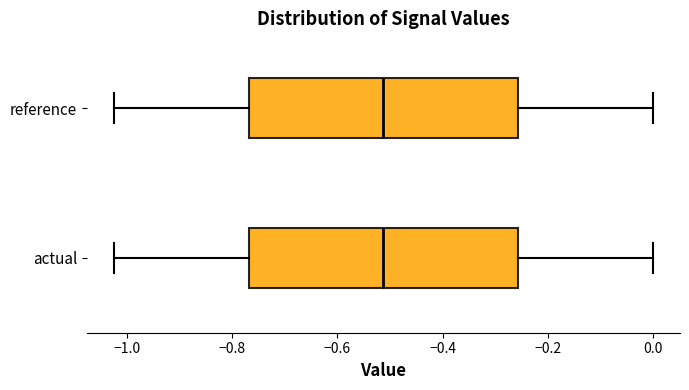

Reading bottom to top, transcribe this box plot: for each box, give where its median line is, the range the box spans, and where its two whiskers end, as read against the x-axis. The values are not printed on the chart, so give them approximately, as read against the axis.

actual: median -0.52, box -0.76 to -0.26, whiskers -1.02 to 0.00
reference: median -0.52, box -0.76 to -0.26, whiskers -1.02 to 0.00